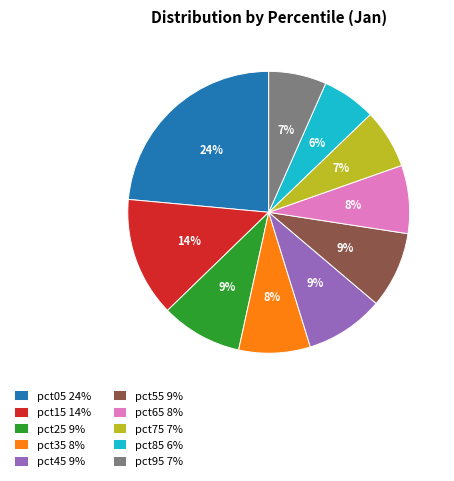

Which category has the biggest portion of the pie?

pct05